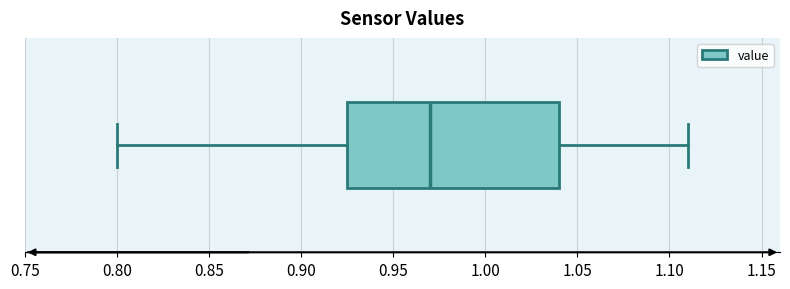

Where does the right whisker of the box end on the x-axis? The values are not printed on the chart, so give them approximately, as read against the axis.

1.110